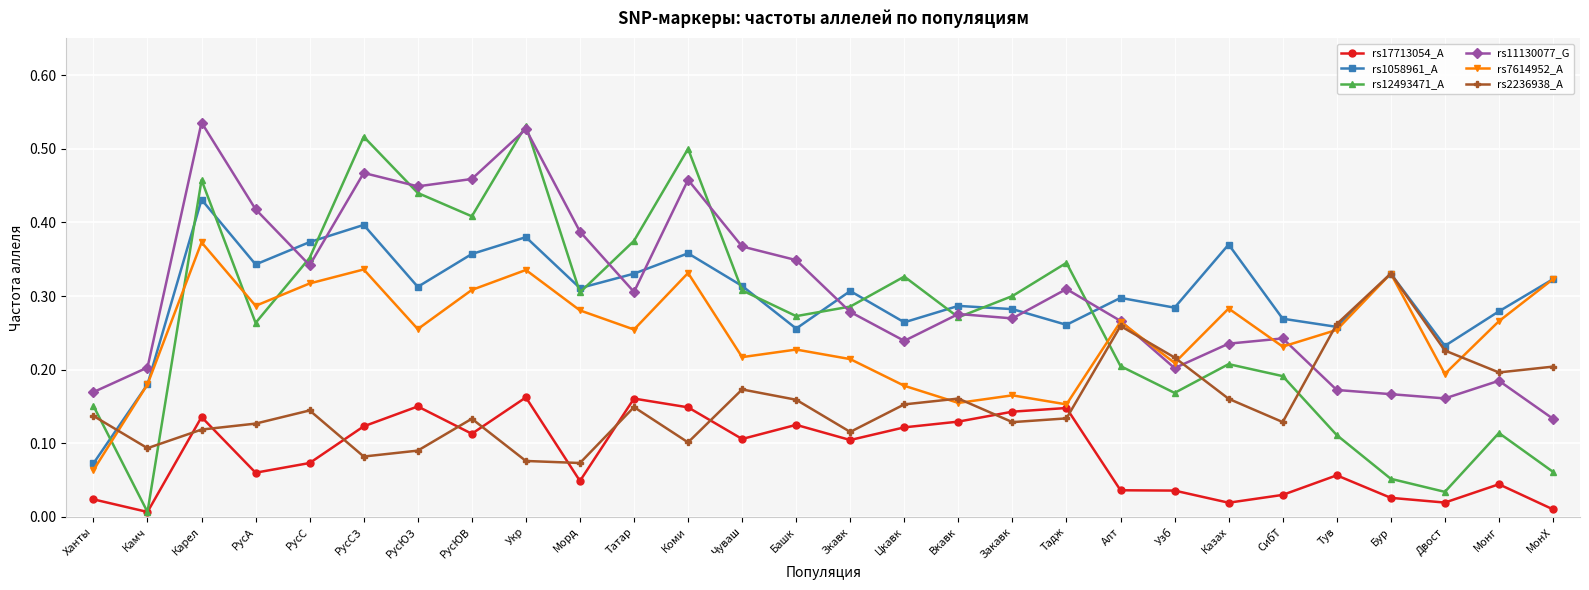

After their last crossing, which series has the higher values: rs11130077_G or rs1058961_A?

rs1058961_A